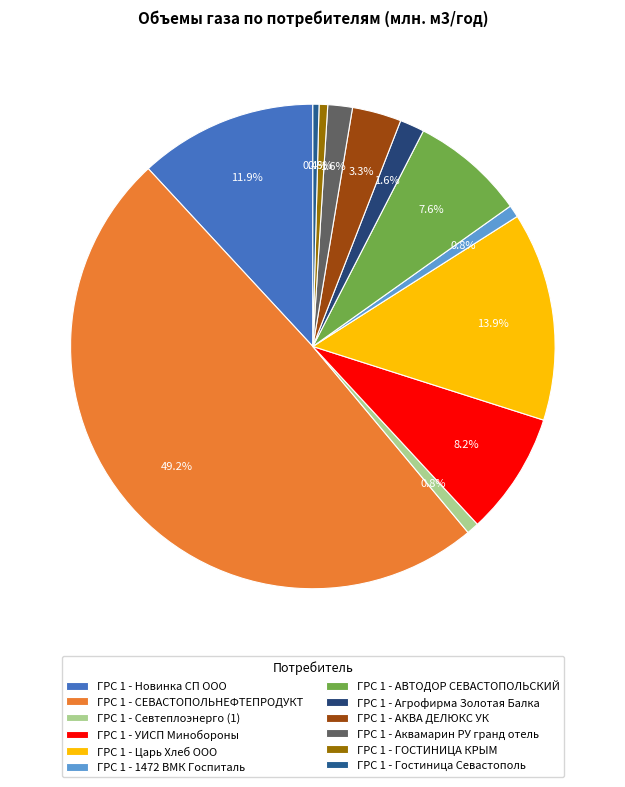

Which slice is the largest?

ГРС 1 - СЕВАСТОПОЛЬНЕФТЕПРОДУКТ